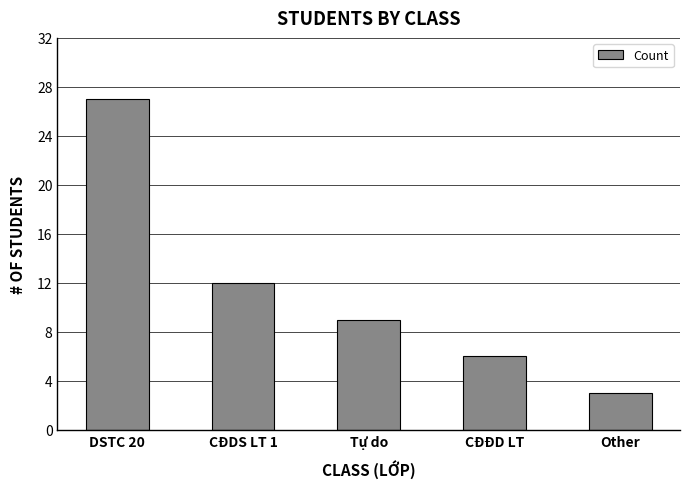

The value at Other is 5. True or false?

False